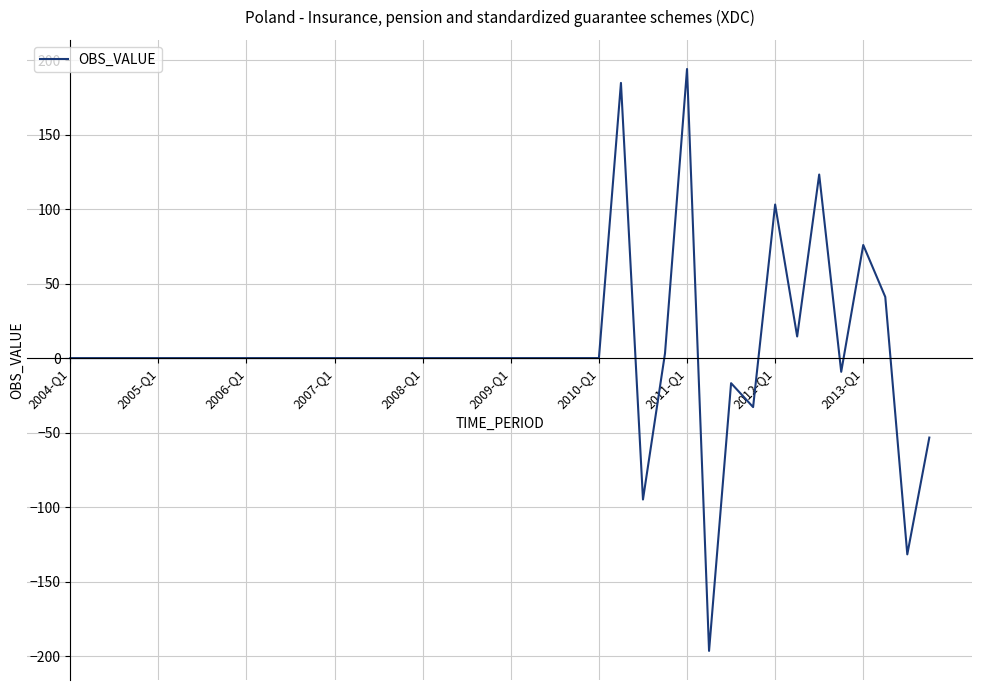

What is the maximum value shown in the chart?

194.0